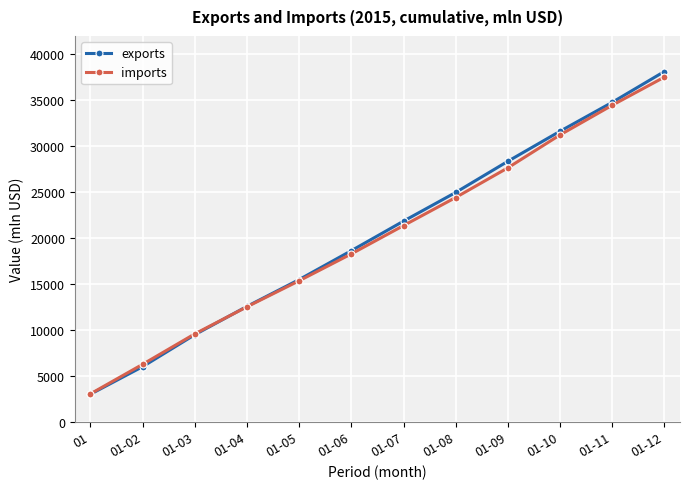

At how many categories does at least one series exceed 13313?

8